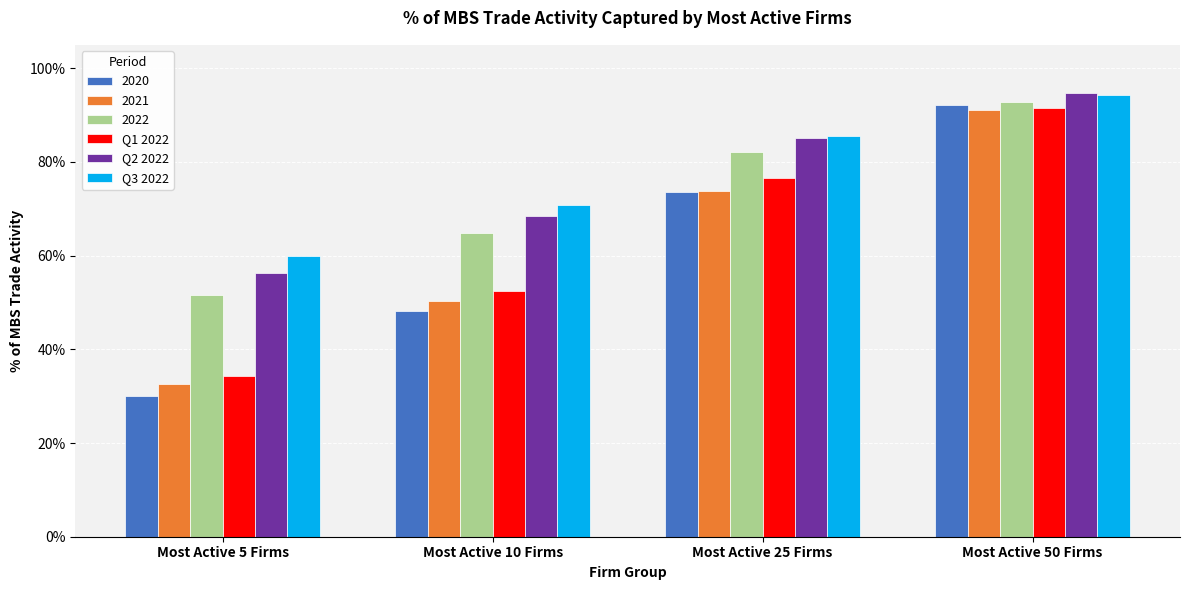

Is the value of Q1 2022 at Most Active 5 Firms greater than the value of Q3 2022 at Most Active 25 Firms?

No